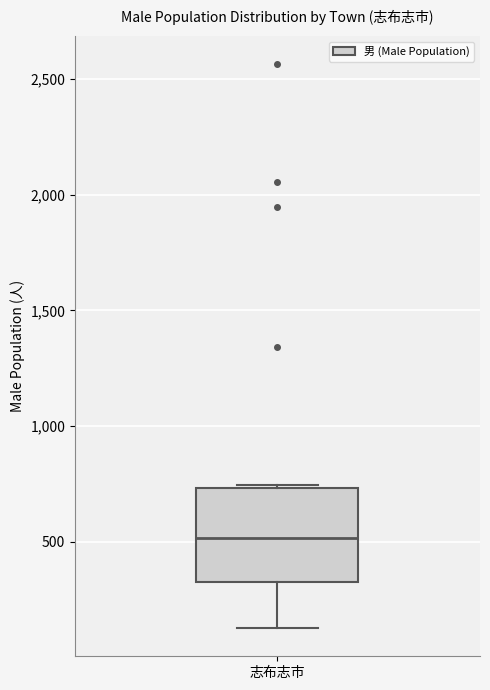

Where does the median line of the box for 志布志市 sit on the y-axis? The values are not printed on the chart, so give them approximately, as read against the axis.

500